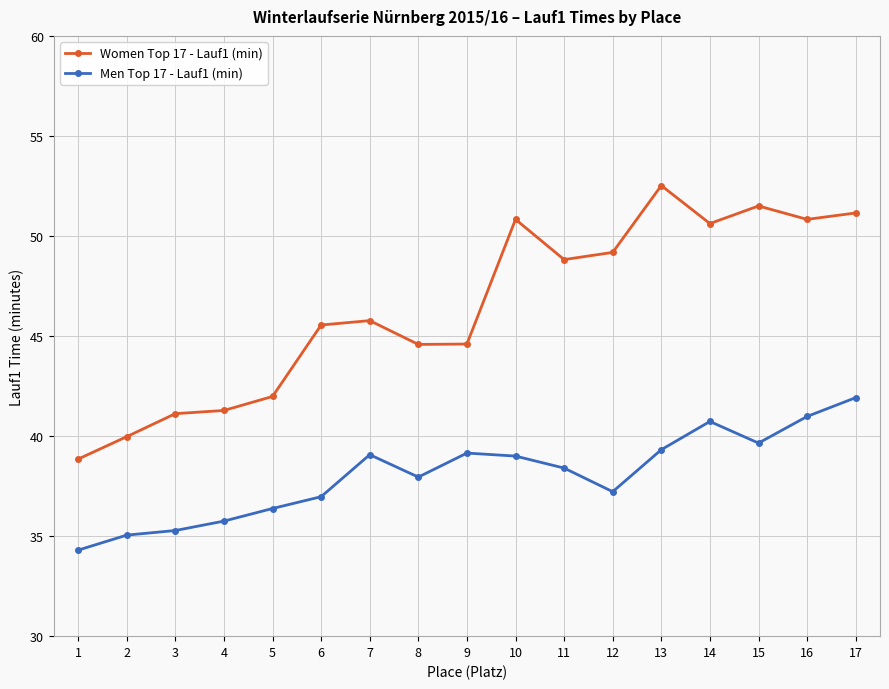

At which label is Men Top 17 - Lauf1 (min) closest to 38?

8